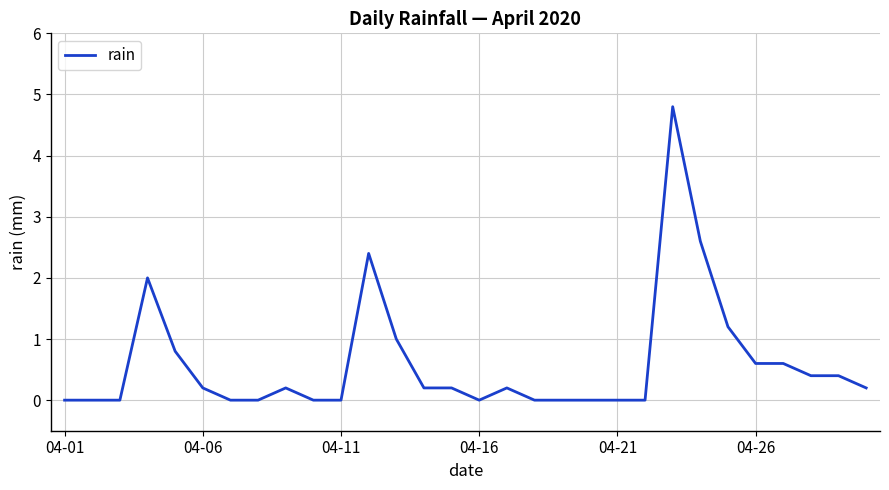

What is the difference between the maximum and minimum values?

4.8